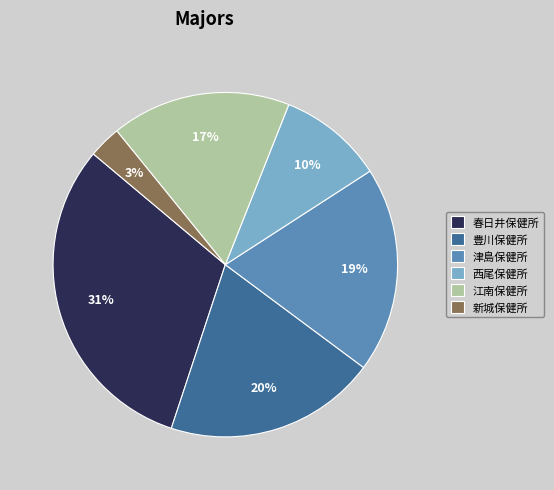

To the nearest percent, what is the difference between the largest and smallest slice percentages?

28%